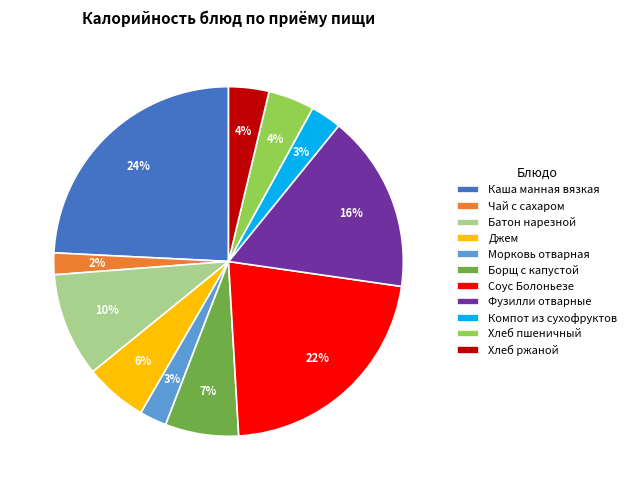

To the nearest percent, what is the difference between the largest and smallest slice percentages?

22%